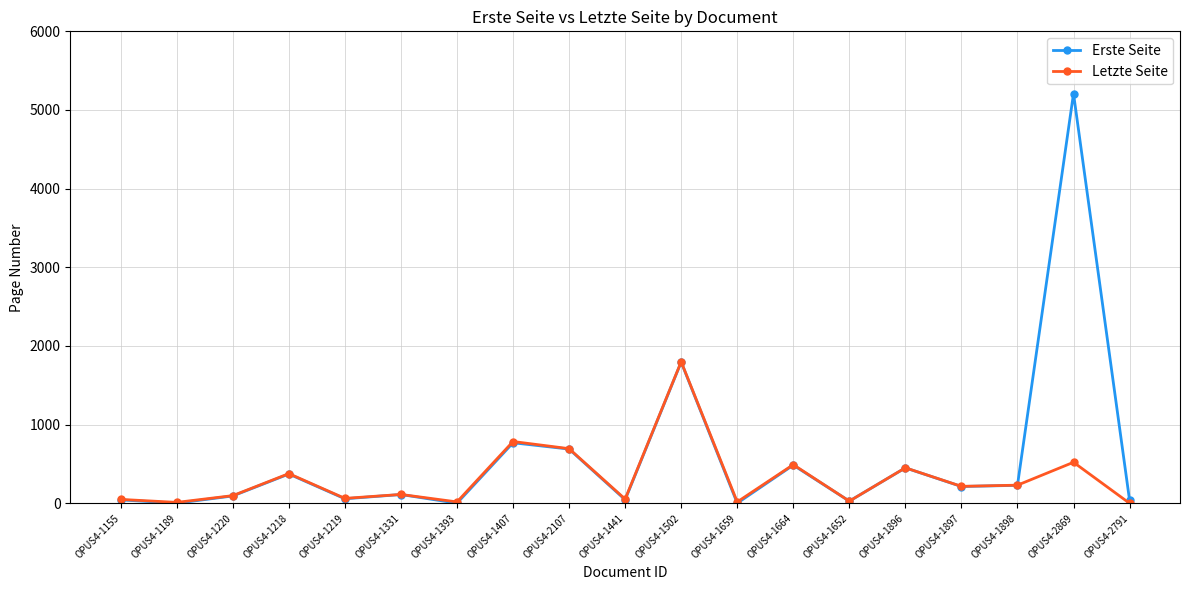

Rank the series by their maximum value, from lowest to highest.

Letzte Seite, Erste Seite